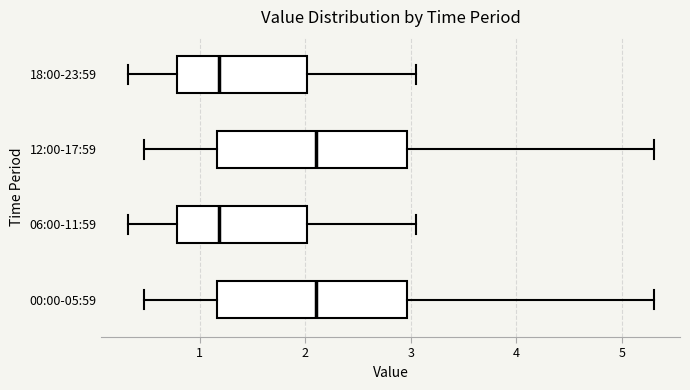

Where is the left edge of the box for 06:00-11:59 on the x-axis? The values are not printed on the chart, so give them approximately, as read against the axis.

0.8